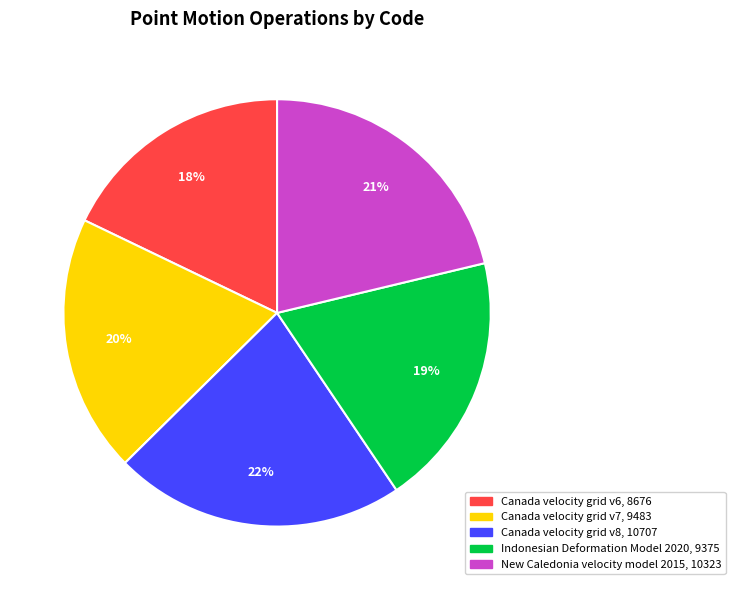

To the nearest percent, what portion does Canada velocity grid v6 represent?

18%